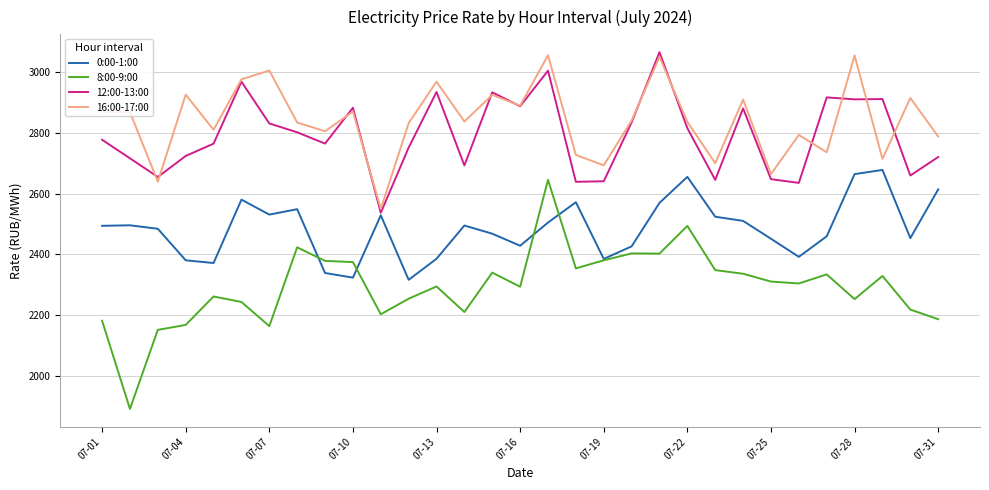

Which series has the widest spread of values?

8:00-9:00